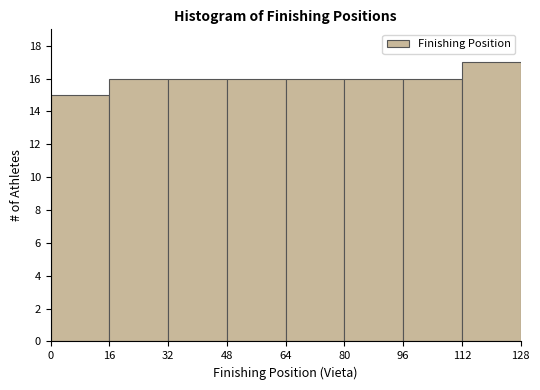

How tall is the bar that spans 48 to 64 on the x-axis? The values are not printed on the chart, so give them approximately, as read against the axis.

16